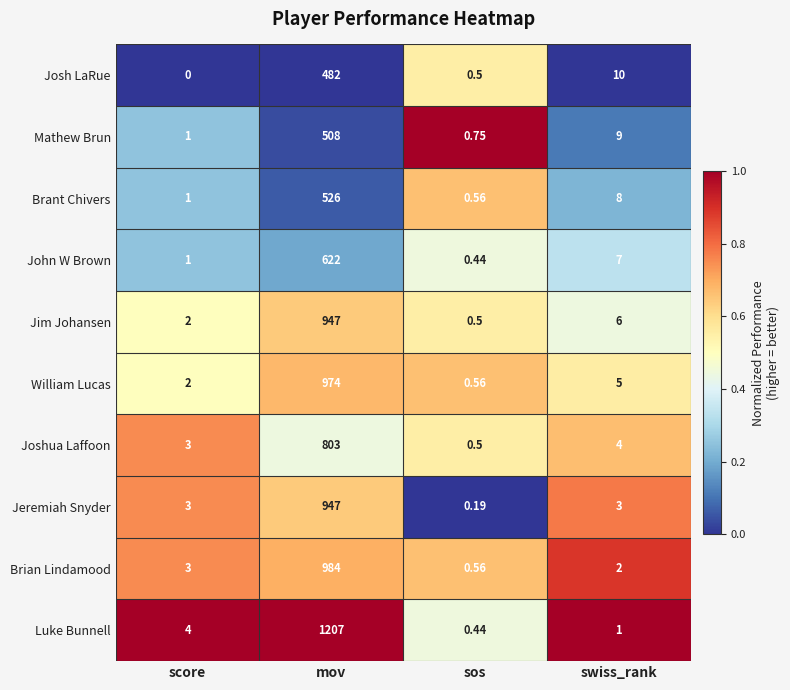

Between score and swiss_rank, which series saw the biggest shift?

Josh LaRue